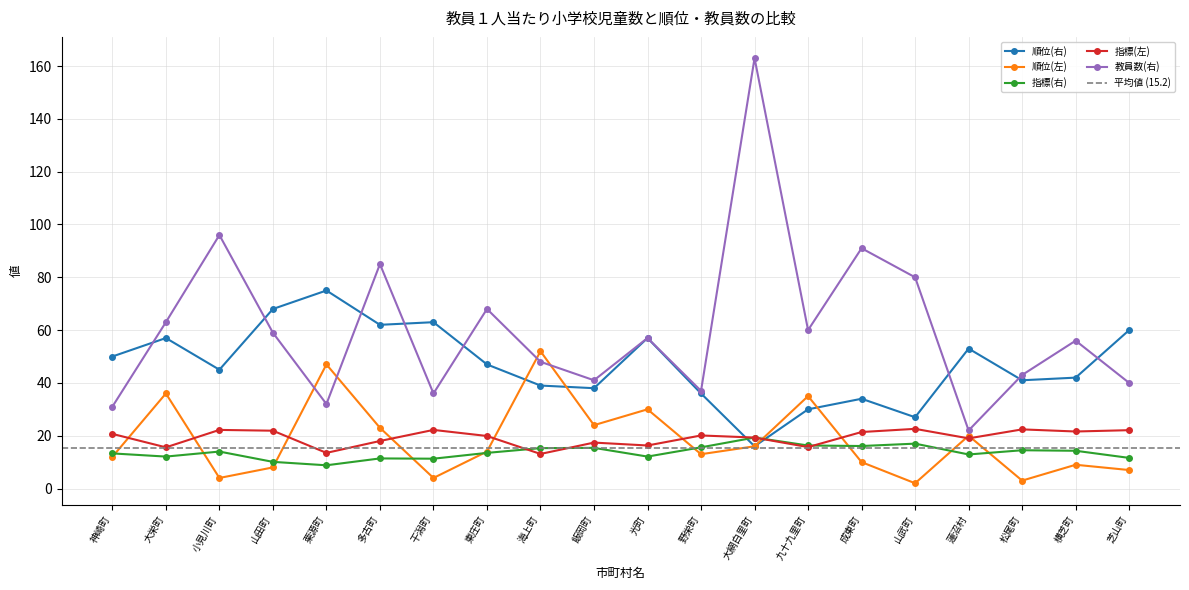

The 指標(右) series shows 6.1 at 蓮沼村. True or false?

False